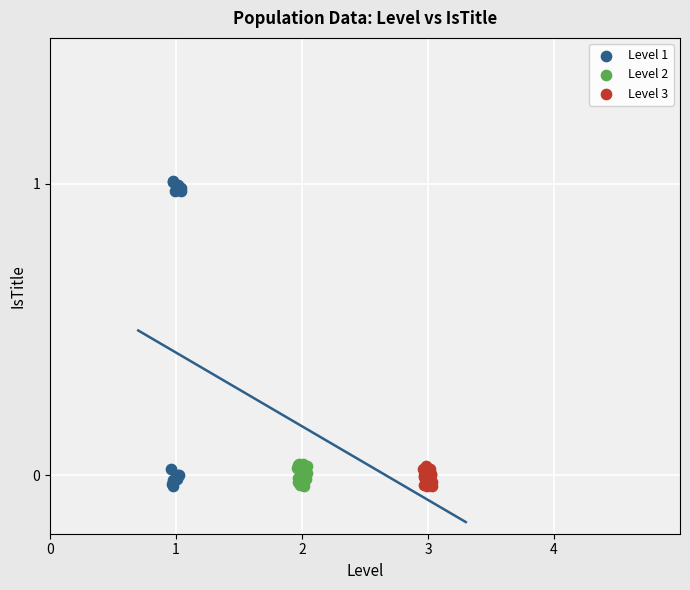

What are all the series names shown in the legend?

Level 1, Level 2, Level 3